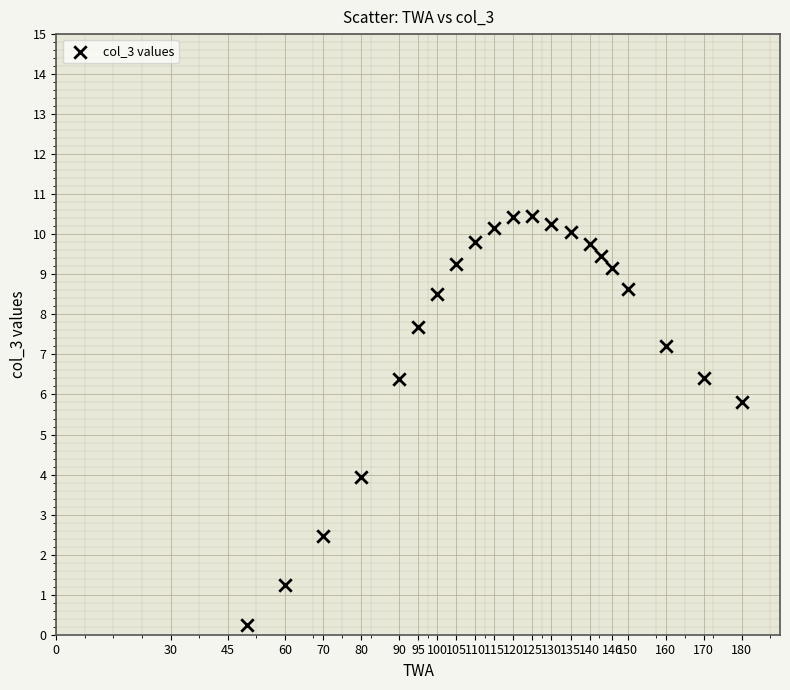

What is the range of X values (max minus min)?

130.0